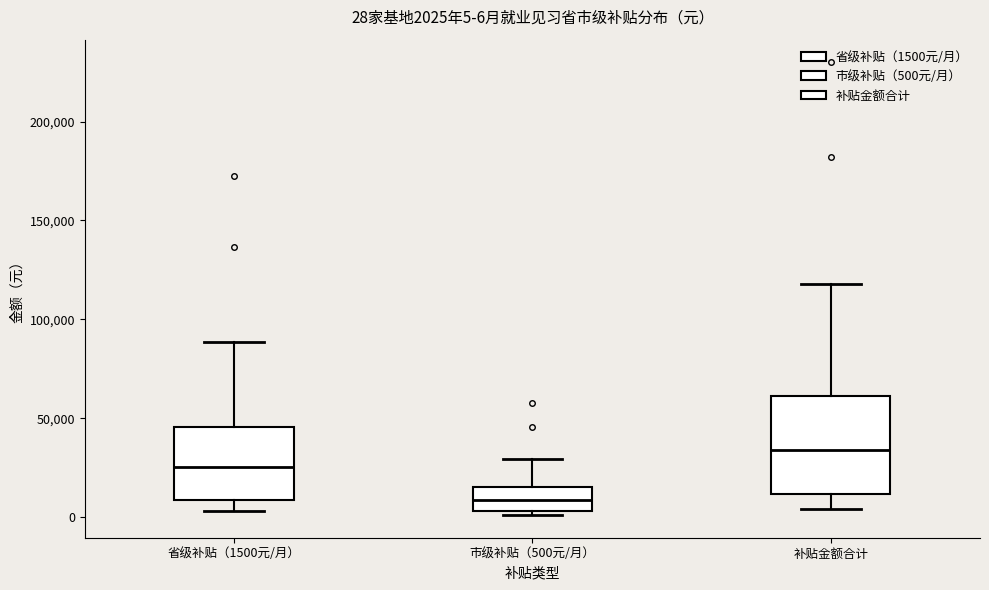

Comparing the boxes themselves (not the whiskers), which one is the tallest?

补贴金额合计